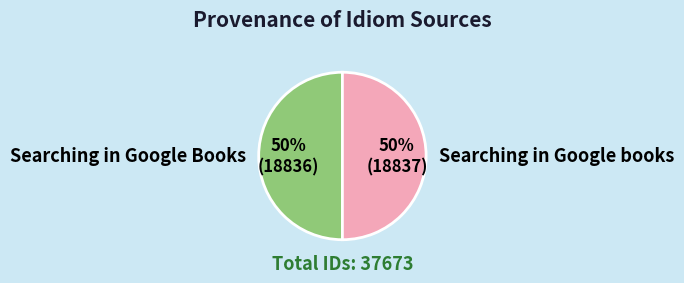

Do Searching in Google books and Searching in Google Books together represent more than half of the pie?

Yes